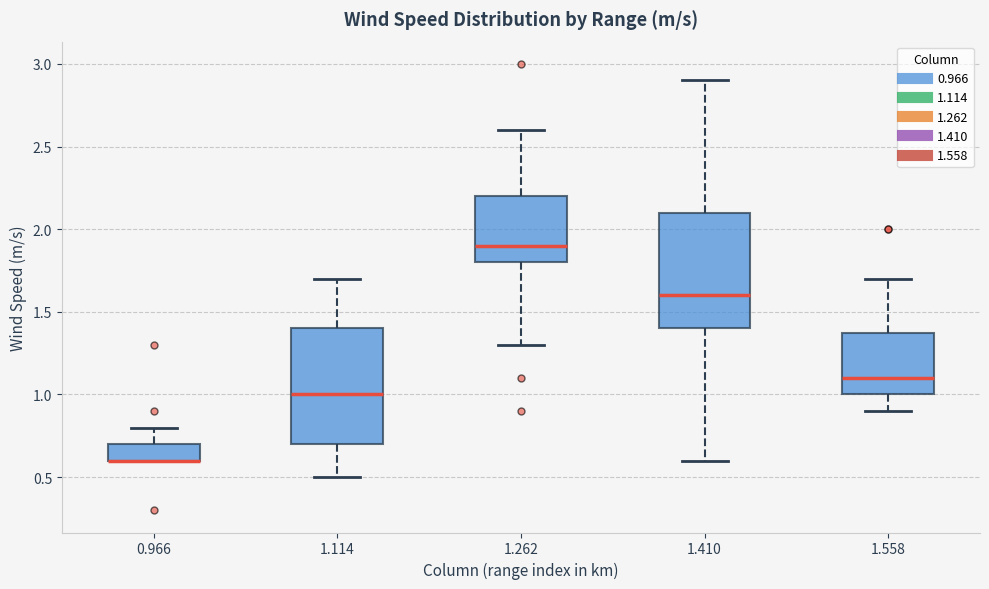

Reading left to right, read every box against the y-axis: the position of its median line, the range the box covers, and the ends of its whiskers. The values are not printed on the chart, so give them approximately, as read against the axis.

0.966: median 0.6 (drawn on the box's lower edge), box 0.6 to 0.7, whiskers 0.6 to 0.8
1.114: median 1.0, box 0.7 to 1.4, whiskers 0.5 to 1.7
1.262: median 1.9, box 1.8 to 2.2, whiskers 1.3 to 2.6
1.410: median 1.6, box 1.4 to 2.1, whiskers 0.6 to 2.9
1.558: median 1.1, box 1.0 to 1.4, whiskers 0.9 to 1.7